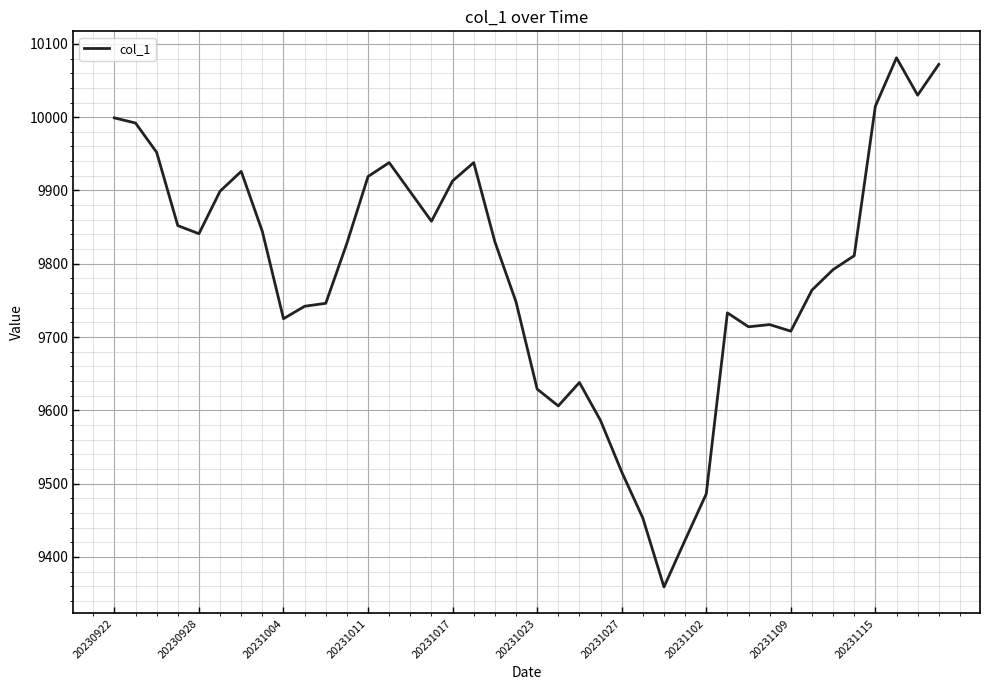

What is the smallest value displayed?

9359